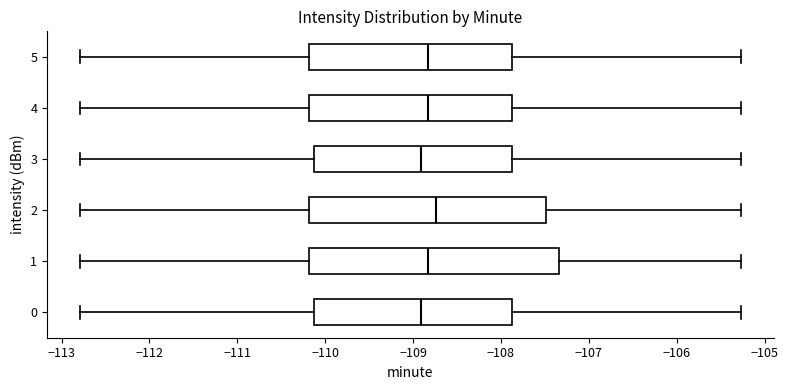

Reading bottom to top, read every box against the x-axis: the position of its median line, the range the box covers, and the ends of its whiskers. The values are not printed on the chart, so give them approximately, as read against the axis.

0: median -108.9, box -110.1 to -107.9, whiskers -112.8 to -105.3
1: median -108.8, box -110.2 to -107.3, whiskers -112.8 to -105.3
2: median -108.7, box -110.2 to -107.5, whiskers -112.8 to -105.3
3: median -108.9, box -110.1 to -107.9, whiskers -112.8 to -105.3
4: median -108.8, box -110.2 to -107.9, whiskers -112.8 to -105.3
5: median -108.8, box -110.2 to -107.9, whiskers -112.8 to -105.3